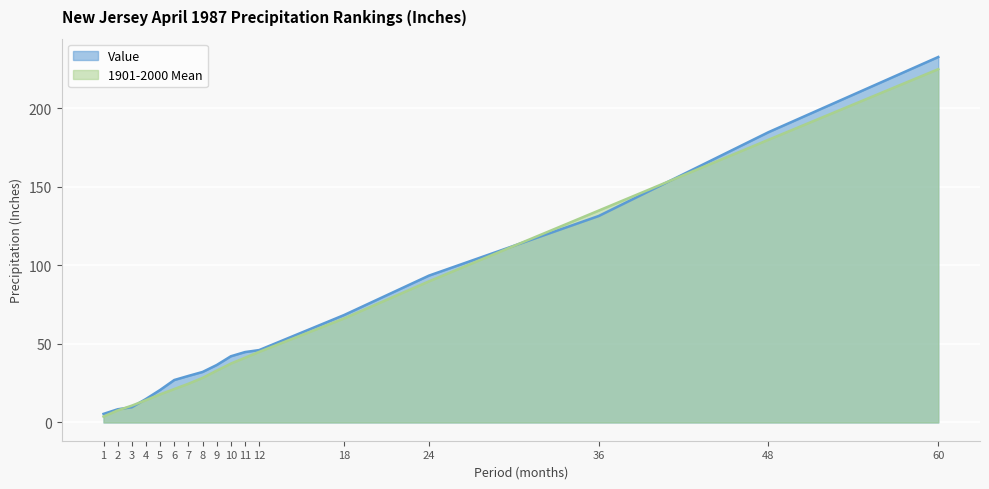

After their last crossing, which series has the higher values: 1901-2000 Mean or Value?

Value